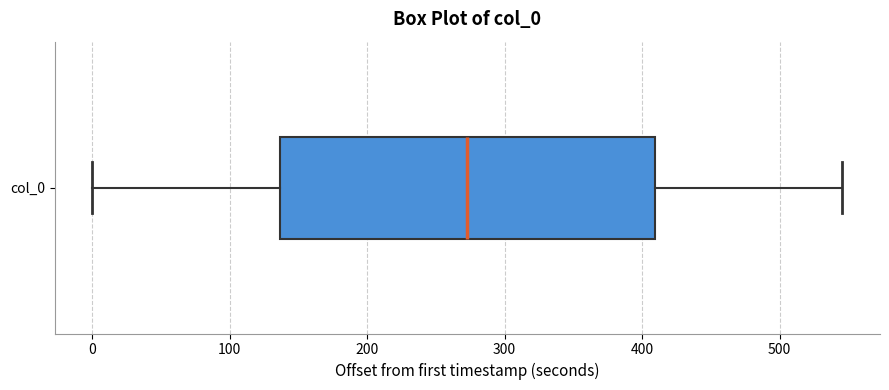

Read this box plot against the x-axis: the position of the median line, the range covered by the box, and the ends of both whiskers. The values are not printed on the chart, so give them approximately, as read against the axis.

median 270, box 140 to 410, whiskers 0 to 550